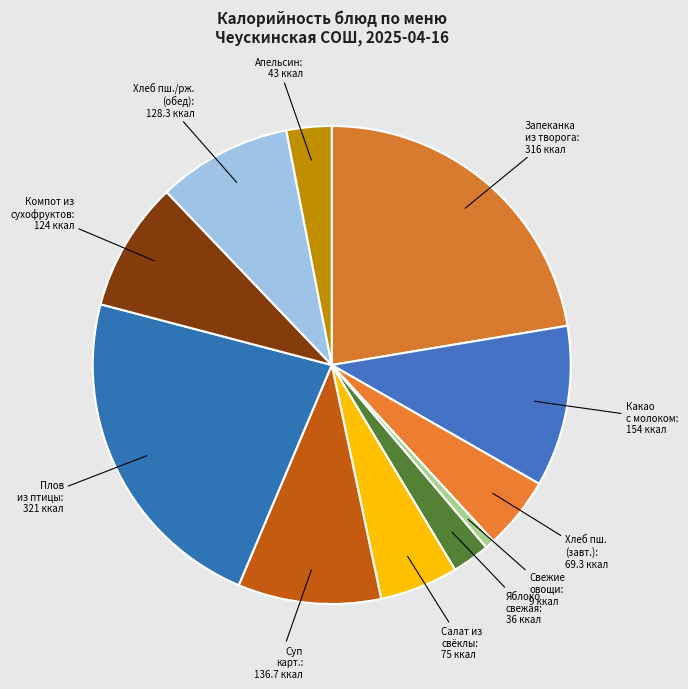

Count the number of slices in the pie.

11